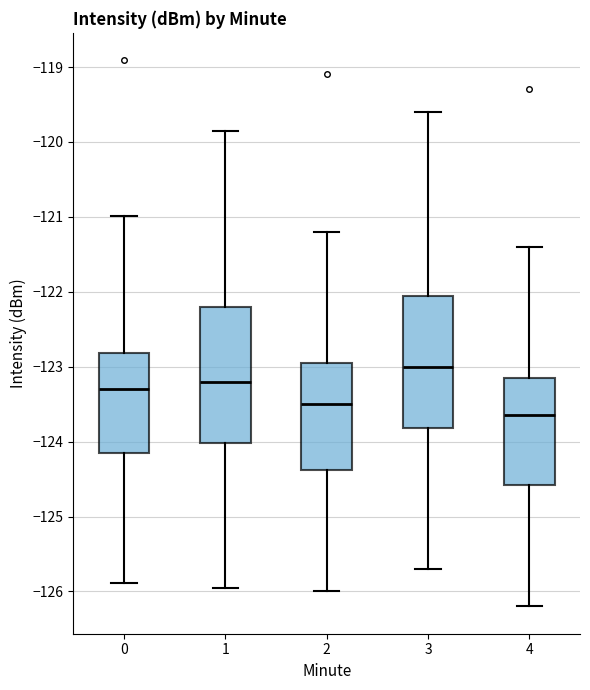

Reading left to right, transcribe this box plot: for each box, give where its median line is, the range the box spans, and where its two whiskers end, as read against the y-axis. The values are not printed on the chart, so give them approximately, as read against the axis.

0: median -123.3, box -124.2 to -122.8, whiskers -125.9 to -121.0
1: median -123.2, box -124.0 to -122.2, whiskers -125.9 to -119.9
2: median -123.5, box -124.4 to -122.9, whiskers -126.0 to -121.2
3: median -123.0, box -123.8 to -122.0, whiskers -125.7 to -119.6
4: median -123.6, box -124.6 to -123.1, whiskers -126.2 to -121.4